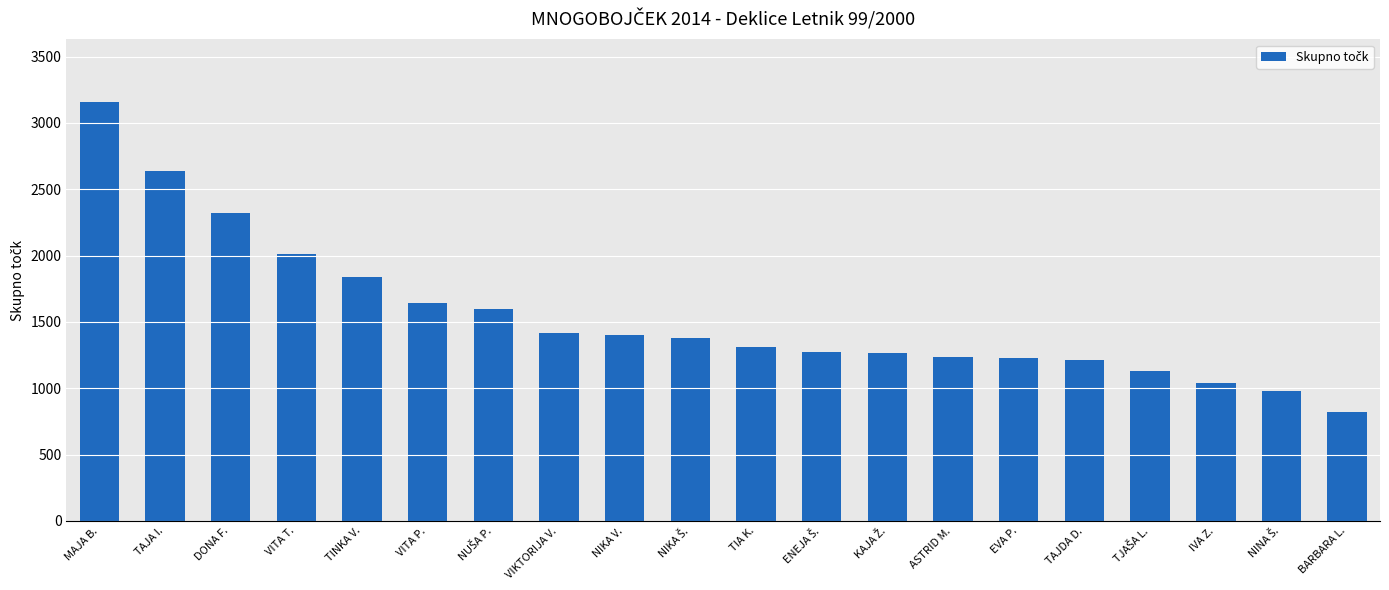

What is the label of the 16th bar from the left?

TAJDA D.